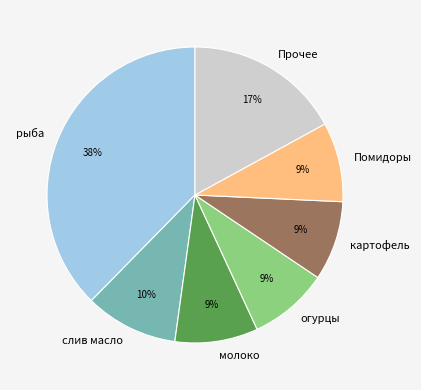

To the nearest percent, what is the difference between the слив масло and молоко slice percentages?

1%